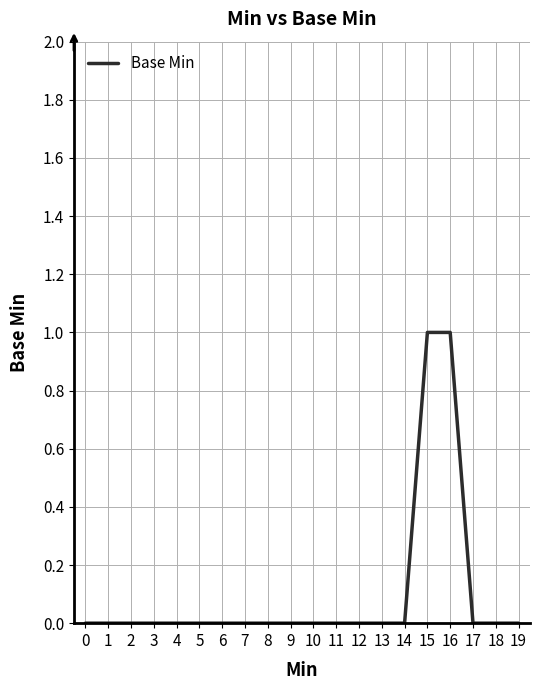

The chart shows a value of 0 at 14. True or false?

True